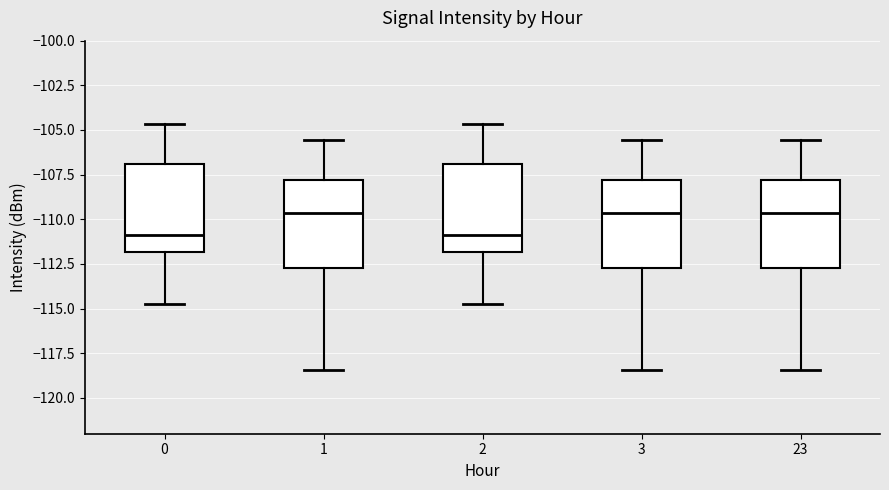

Where does the median line of the box at x = 0 sit on the y-axis? The values are not printed on the chart, so give them approximately, as read against the axis.

-111.0